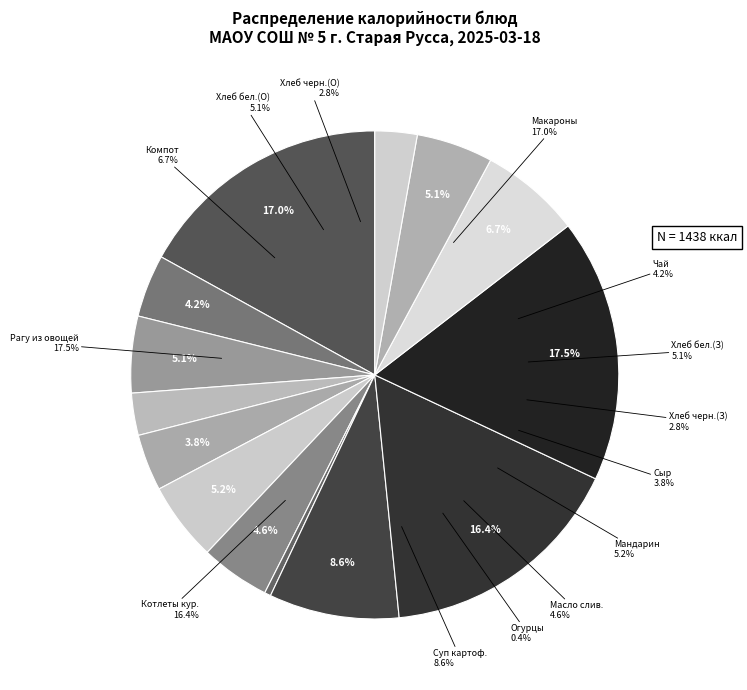

The Рагу из овощей slice represents 28% of the pie. True or false?

False